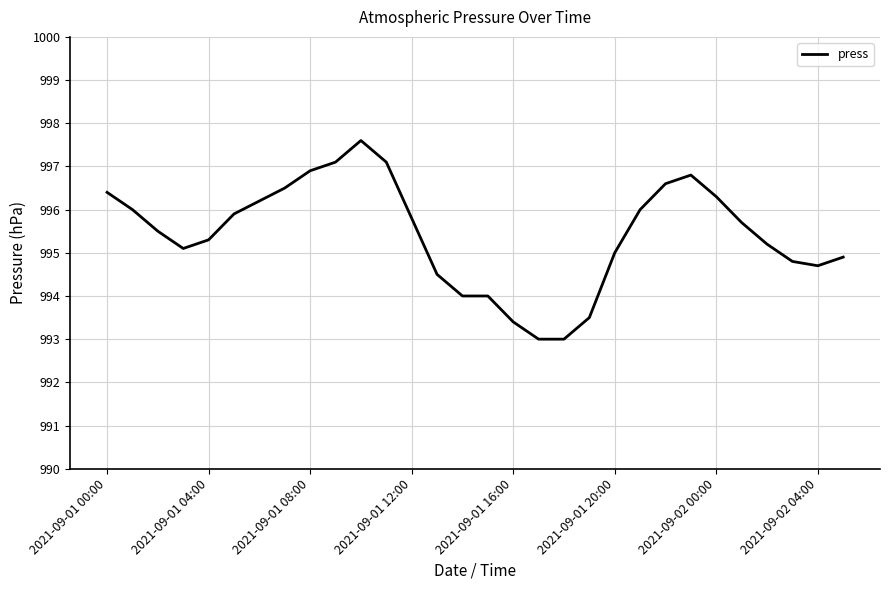

What is the minimum value shown in the chart?

993.0